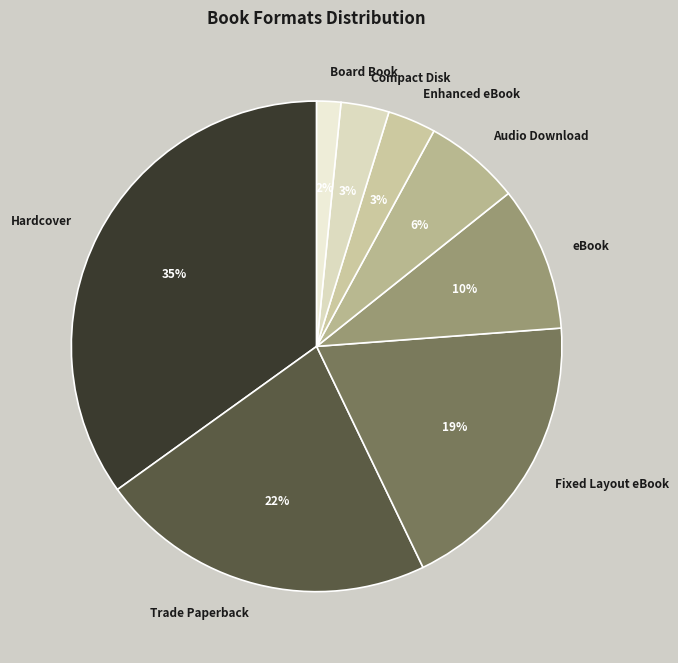

Which category has the smallest portion of the pie?

Board Book